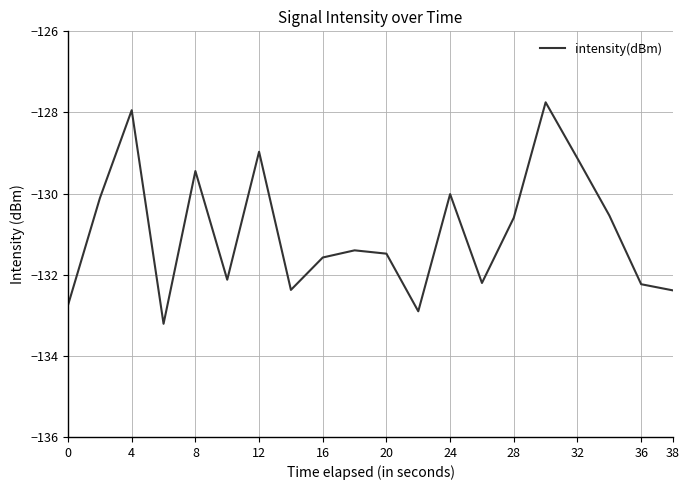

What is the difference between the maximum and minimum values?

5.5